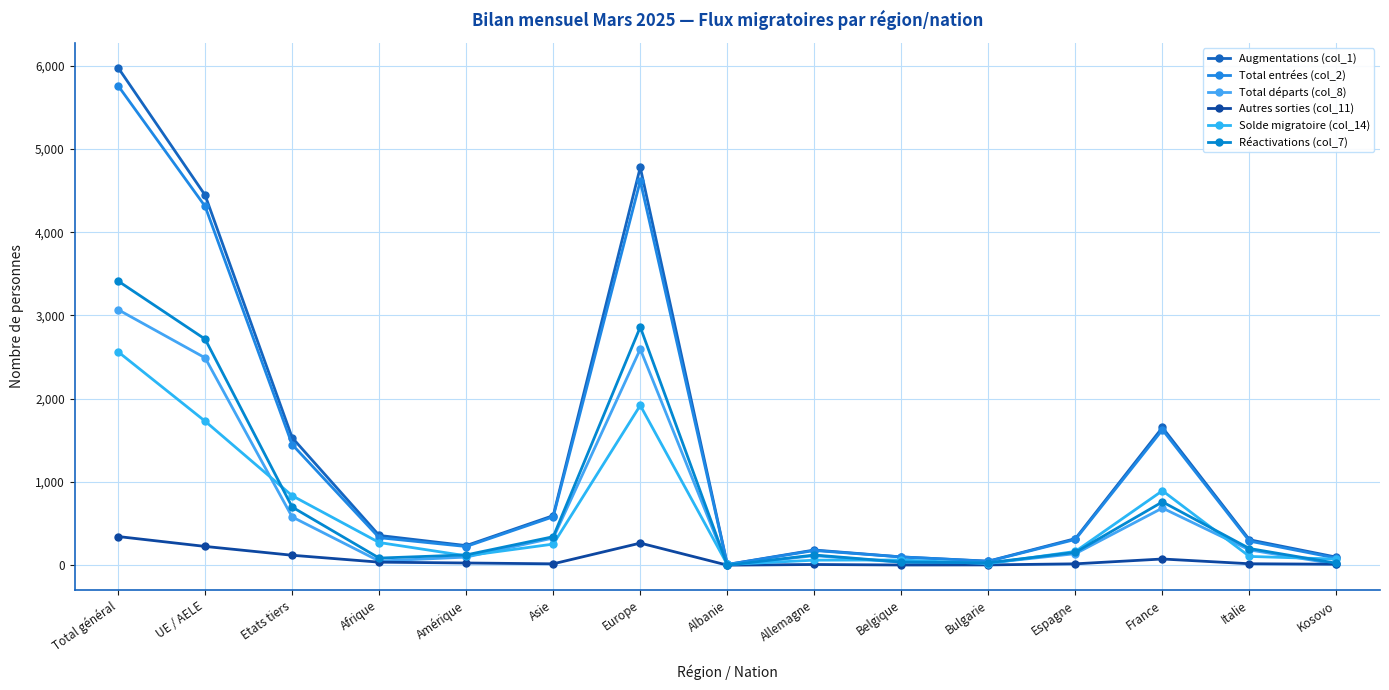

What is the value of the Total entrées (col_2) point at the 10th from the left?

99